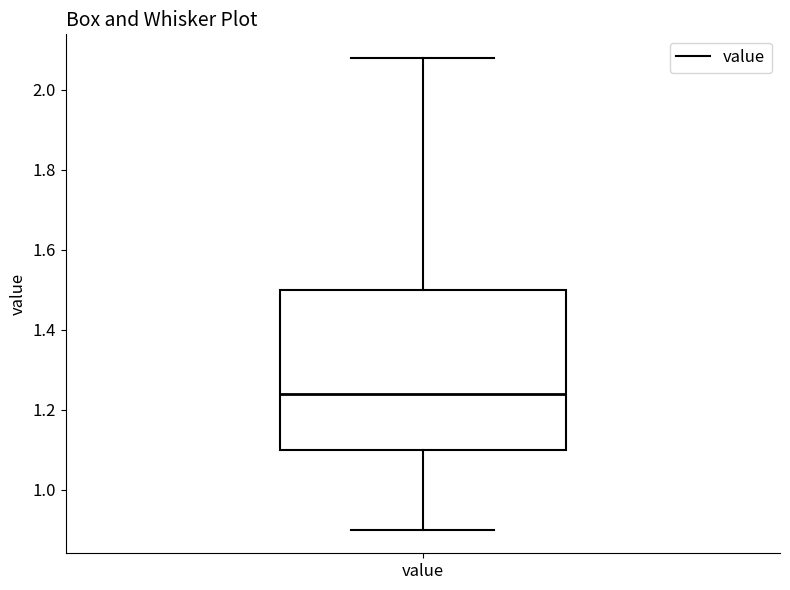

Where is the lower edge of the box for value on the y-axis? The values are not printed on the chart, so give them approximately, as read against the axis.

1.10